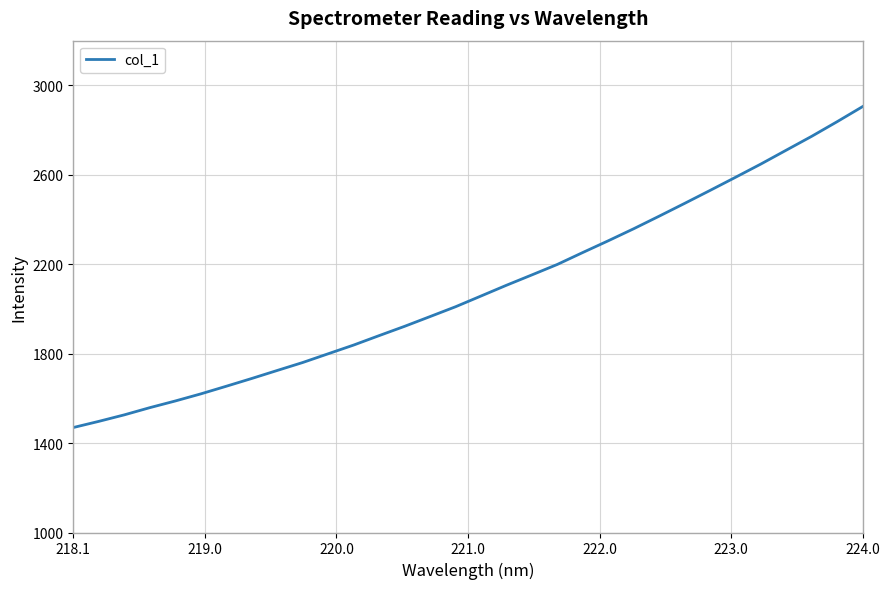

What is the smallest value displayed?

1469.5